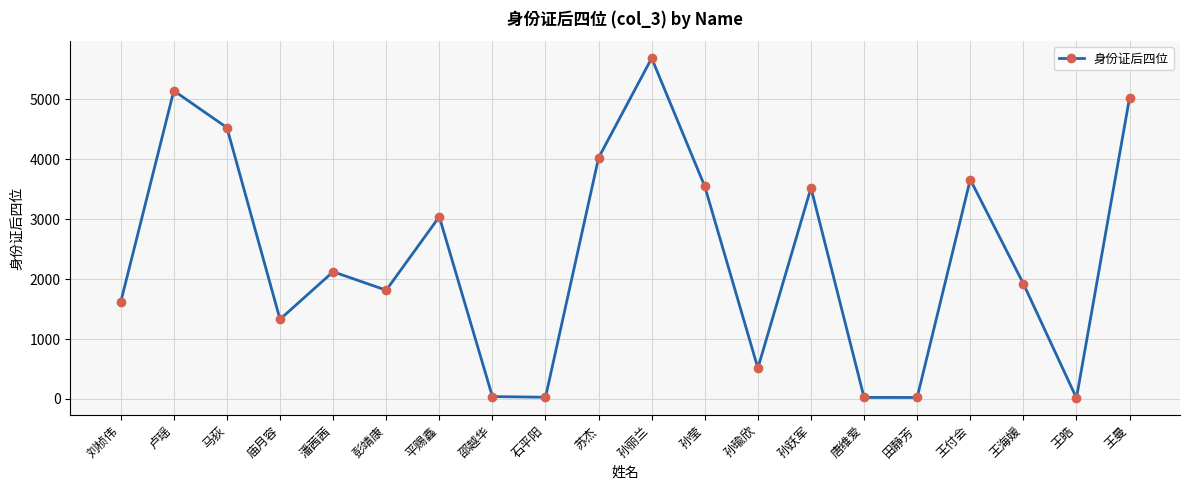

Where is the first local maximum?

卢瑶